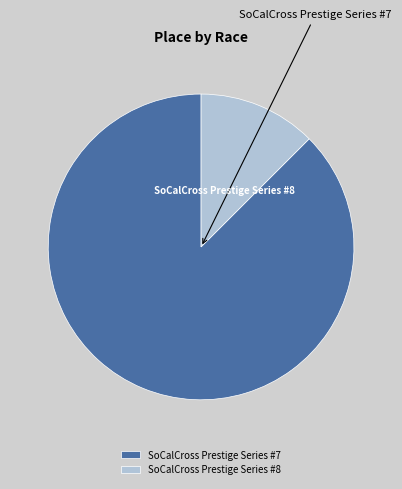

To the nearest percent, what percentage of the pie is SoCalCross Prestige Series #8?

12%